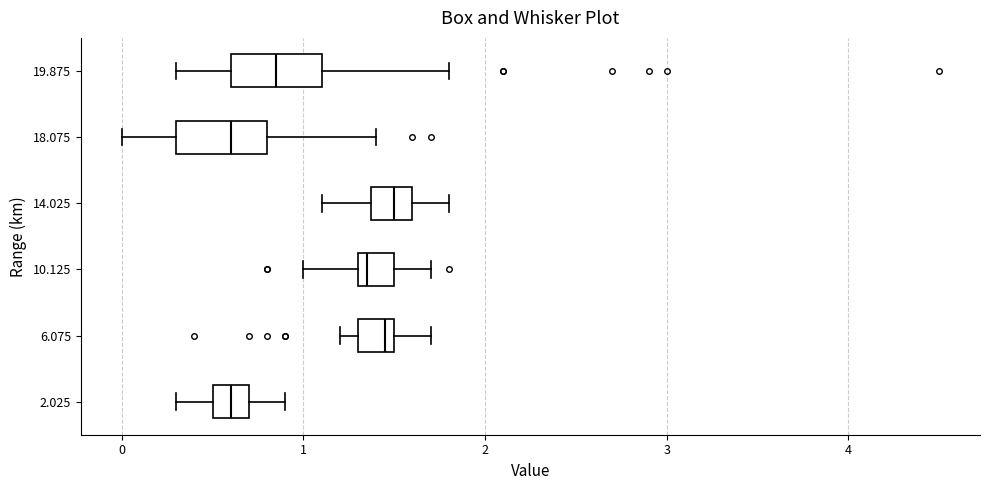

Reading bottom to top, read every box against the x-axis: the position of its median line, the range the box covers, and the ends of its whiskers. The values are not printed on the chart, so give them approximately, as read against the axis.

2.025: median 0.6, box 0.5 to 0.7, whiskers 0.3 to 0.9
6.075: median 1.5 (just left of the box's right edge), box 1.3 to 1.5, whiskers 1.2 to 1.7
10.125: median 1.4, box 1.3 to 1.5, whiskers 1.0 to 1.7
14.025: median 1.5, box 1.4 to 1.6, whiskers 1.1 to 1.8
18.075: median 0.6, box 0.3 to 0.8, whiskers 0.0 to 1.4
19.875: median 0.9, box 0.6 to 1.1, whiskers 0.3 to 1.8